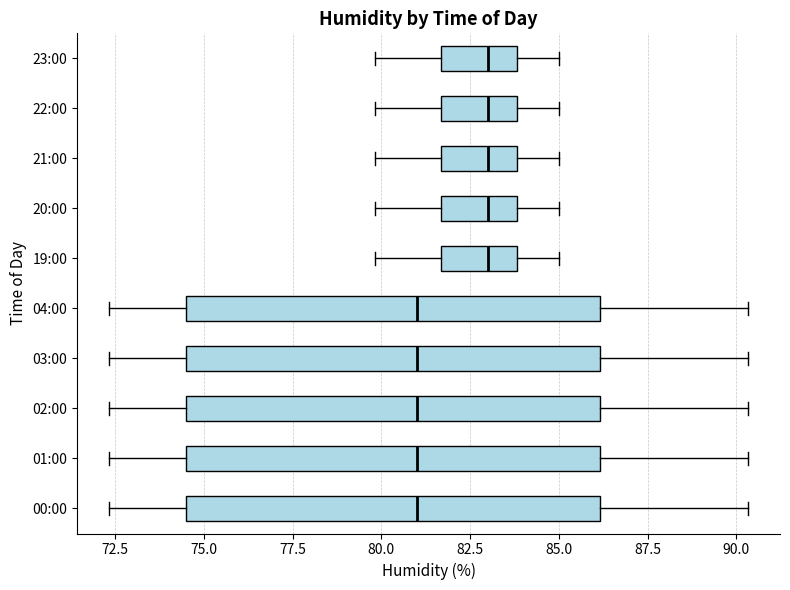

Reading bottom to top, read every box against the x-axis: the position of its median line, the range the box covers, and the ends of its whiskers. The values are not printed on the chart, so give them approximately, as read against the axis.

00:00: median 81.0, box 74.5 to 86.0, whiskers 72.5 to 90.5
01:00: median 81.0, box 74.5 to 86.0, whiskers 72.5 to 90.5
02:00: median 81.0, box 74.5 to 86.0, whiskers 72.5 to 90.5
03:00: median 81.0, box 74.5 to 86.0, whiskers 72.5 to 90.5
04:00: median 81.0, box 74.5 to 86.0, whiskers 72.5 to 90.5
19:00: median 83.0, box 81.5 to 84.0, whiskers 80.0 to 85.0
20:00: median 83.0, box 81.5 to 84.0, whiskers 80.0 to 85.0
21:00: median 83.0, box 81.5 to 84.0, whiskers 80.0 to 85.0
22:00: median 83.0, box 81.5 to 84.0, whiskers 80.0 to 85.0
23:00: median 83.0, box 81.5 to 84.0, whiskers 80.0 to 85.0